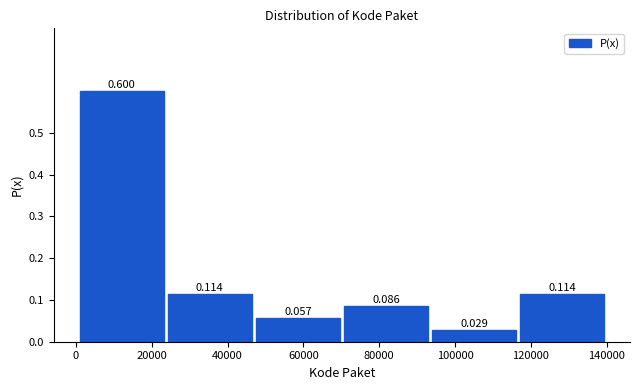

Reading left to right, list every bar in this chart as the range it spans on the x-axis followed by its height. The bar edges are not printed on the chart, so give them approximately, as read against the axis.

0 to 24000: 0.600
24000 to 46000: 0.114
46000 to 70000: 0.057
70000 to 94000: 0.086
94000 to 116000: 0.029
116000 to 140000: 0.114